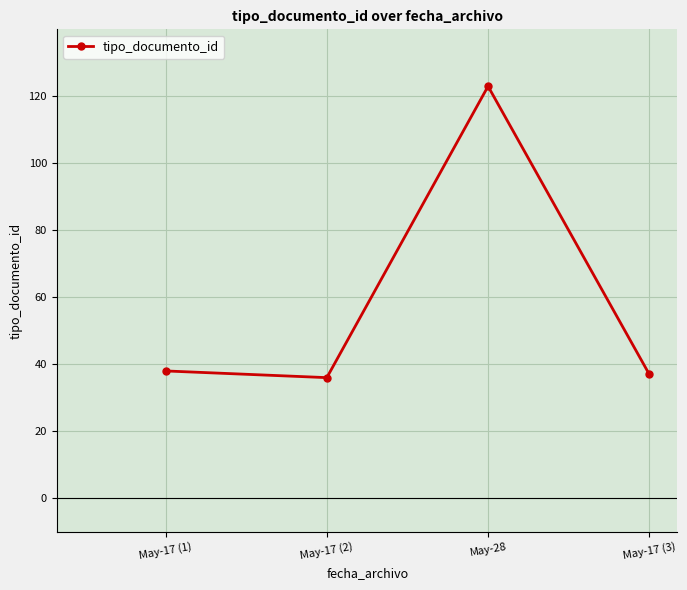

What is the label of the 3rd point from the left?

May-28